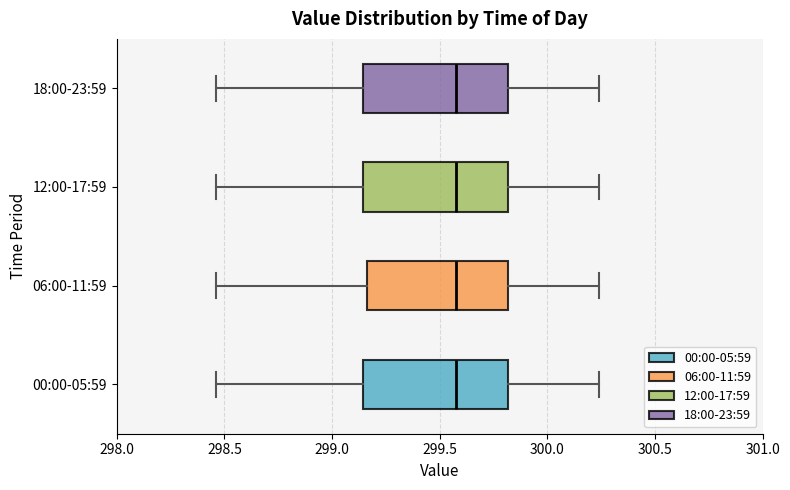

Reading bottom to top, read every box against the x-axis: the position of its median line, the range the box covers, and the ends of its whiskers. The values are not printed on the chart, so give them approximately, as read against the axis.

00:00-05:59: median 299.60, box 299.15 to 299.80, whiskers 298.45 to 300.25
06:00-11:59: median 299.60, box 299.15 to 299.80, whiskers 298.45 to 300.25
12:00-17:59: median 299.60, box 299.15 to 299.80, whiskers 298.45 to 300.25
18:00-23:59: median 299.60, box 299.15 to 299.80, whiskers 298.45 to 300.25